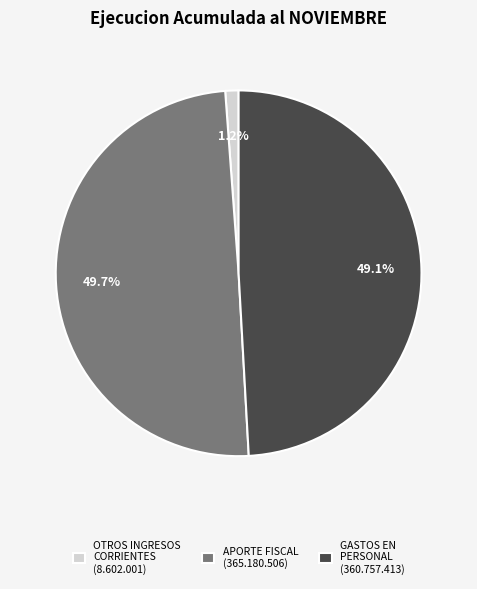

Which has a higher value, OTROS INGRESOS CORRIENTES or APORTE FISCAL?

APORTE FISCAL